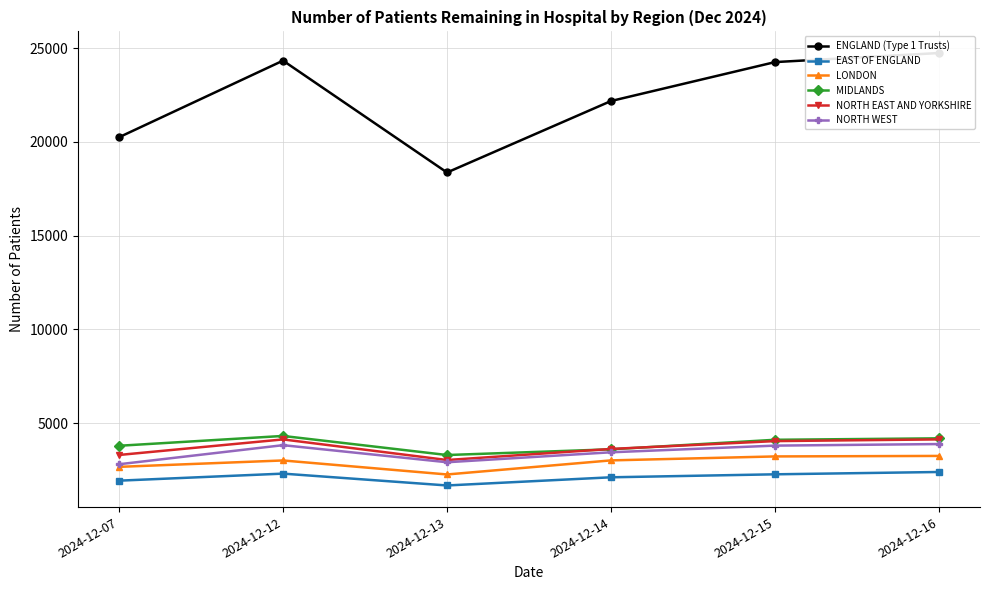

Which series has the largest total across all categories?

ENGLAND (Type 1 Trusts)